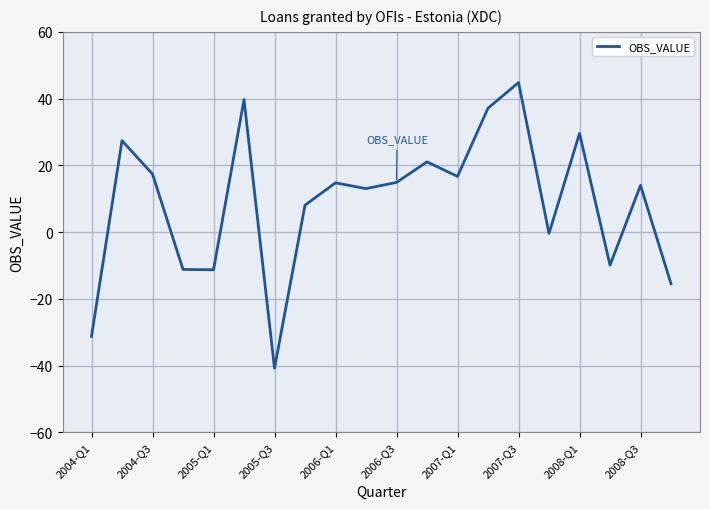

What is the minimum value shown in the chart?

-40.8